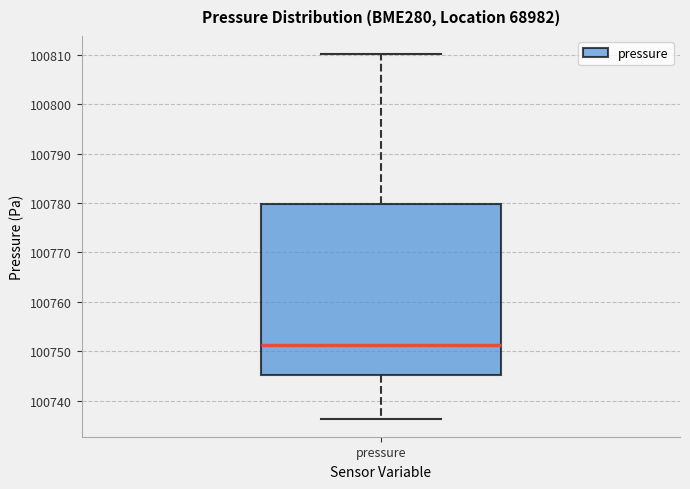

Transcribe this box plot: give where the median line is, the range the box spans, and where the two whiskers end, as read against the y-axis. The values are not printed on the chart, so give them approximately, as read against the axis.

median 100751, box 100745 to 100780, whiskers 100736 to 100810